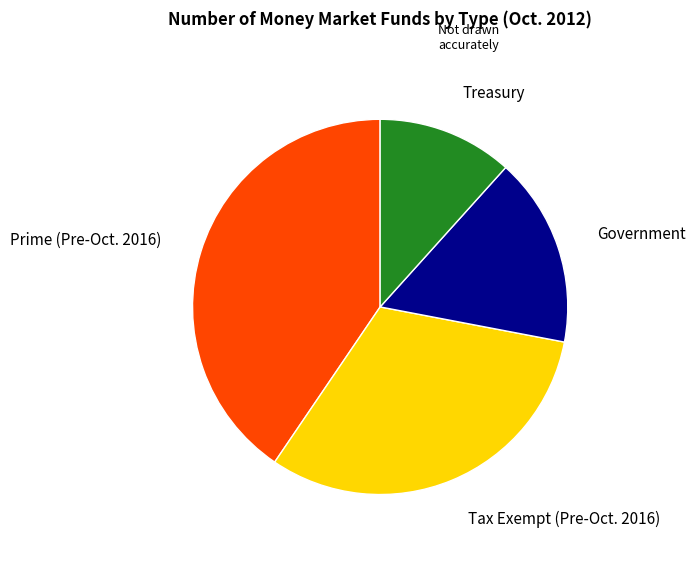

Approximately how many times larger is the value at Tax Exempt (Pre-Oct. 2016) compared to Treasury?

2.7